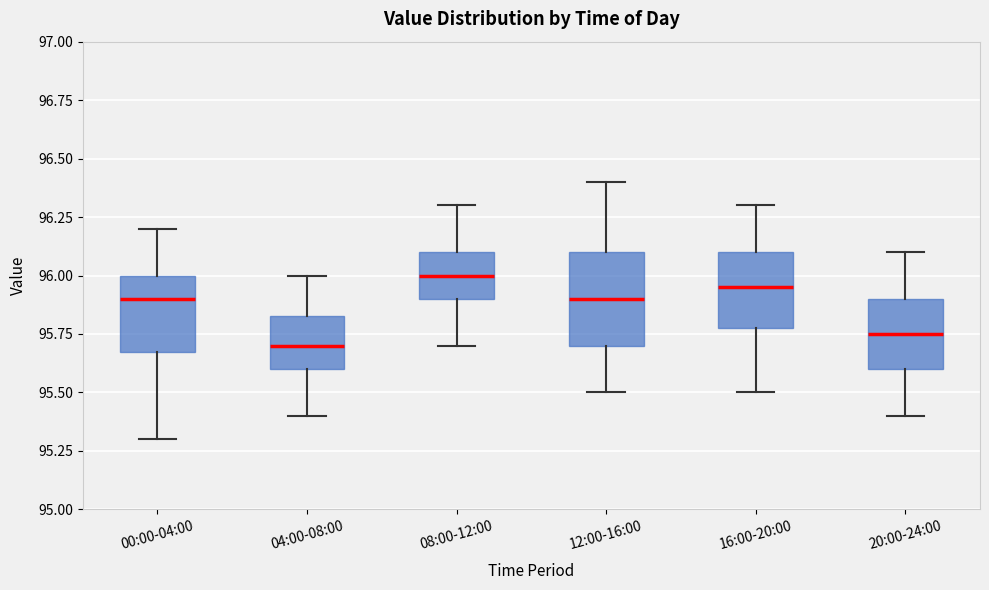

Reading left to right, transcribe this box plot: for each box, give where its median line is, the range the box spans, and where its two whiskers end, as read against the y-axis. The values are not printed on the chart, so give them approximately, as read against the axis.

00:00-04:00: median 95.90, box 95.70 to 96.00, whiskers 95.30 to 96.20
04:00-08:00: median 95.70, box 95.60 to 95.85, whiskers 95.40 to 96.00
08:00-12:00: median 96.00, box 95.90 to 96.10, whiskers 95.70 to 96.30
12:00-16:00: median 95.90, box 95.70 to 96.10, whiskers 95.50 to 96.40
16:00-20:00: median 95.95, box 95.80 to 96.10, whiskers 95.50 to 96.30
20:00-24:00: median 95.75, box 95.60 to 95.90, whiskers 95.40 to 96.10